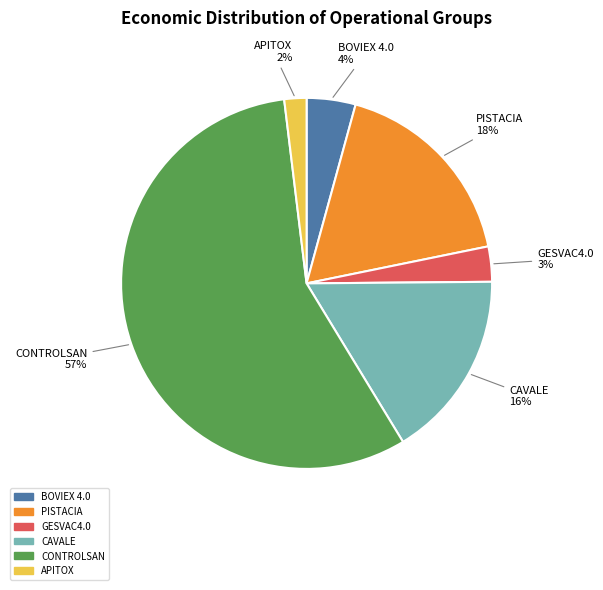

True or false: PISTACIA accounts for 18% of the total.

True